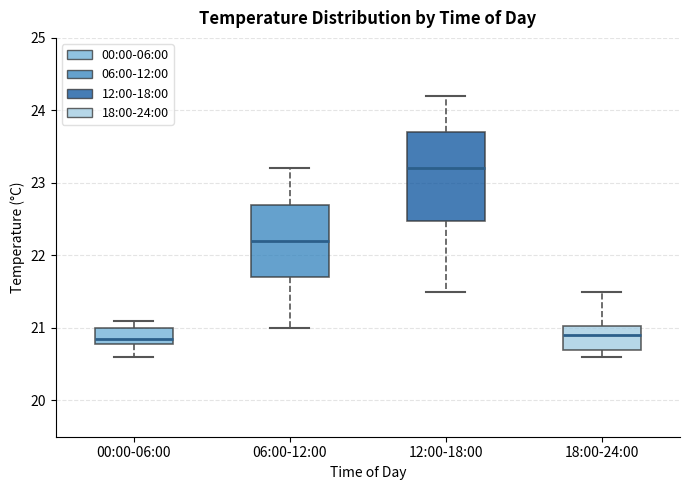

Reading left to right, read every box against the y-axis: the position of its median line, the range the box covers, and the ends of its whiskers. The values are not printed on the chart, so give them approximately, as read against the axis.

00:00-06:00: median 20.9, box 20.8 to 21.0, whiskers 20.6 to 21.1
06:00-12:00: median 22.2, box 21.7 to 22.7, whiskers 21.0 to 23.2
12:00-18:00: median 23.2, box 22.5 to 23.7, whiskers 21.5 to 24.2
18:00-24:00: median 20.9, box 20.7 to 21.0, whiskers 20.6 to 21.5